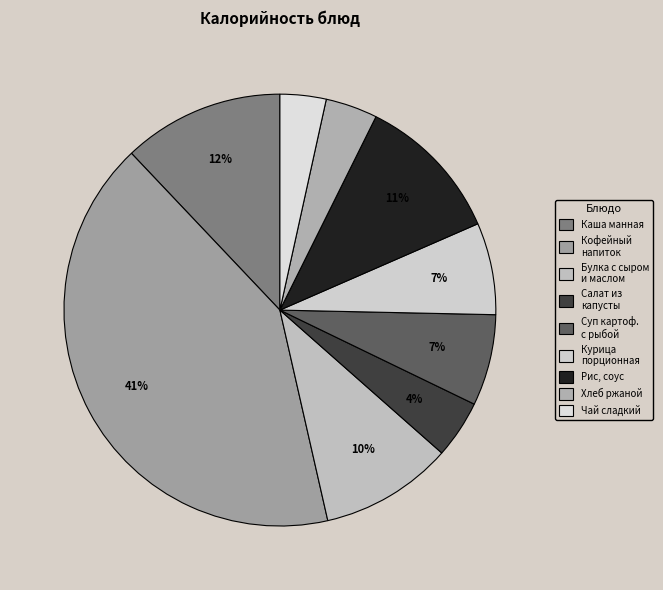

To the nearest percent, what percentage of the pie is Чай сладкий?

3%